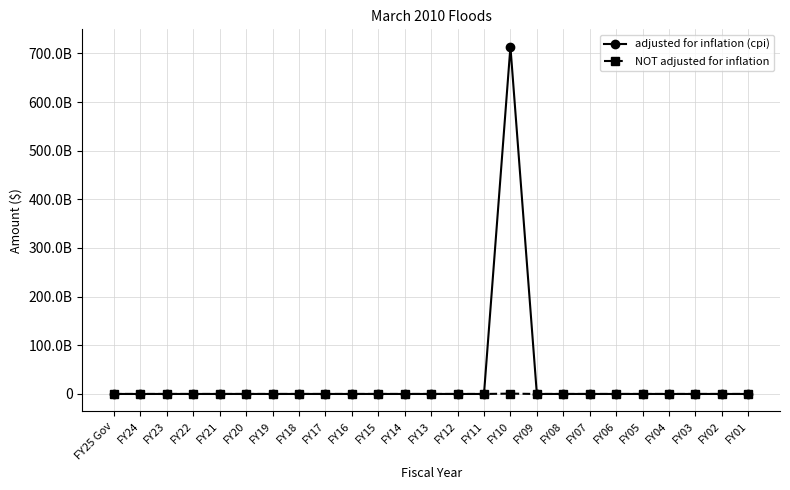

What are all the series names shown in the legend?

adjusted for inflation (cpi), NOT adjusted for inflation